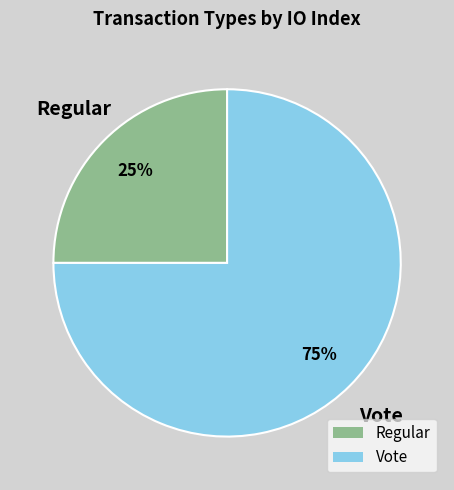

To the nearest percent, what is the average slice percentage?

50%